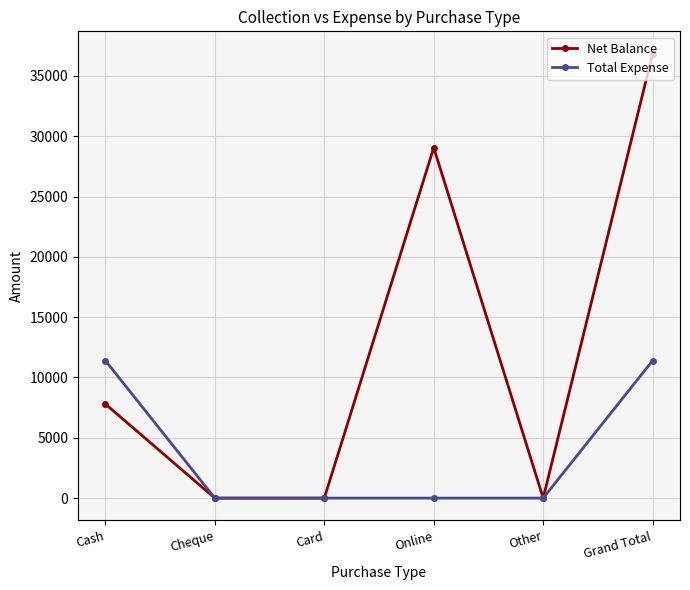

What is the greatest value displayed?

36850